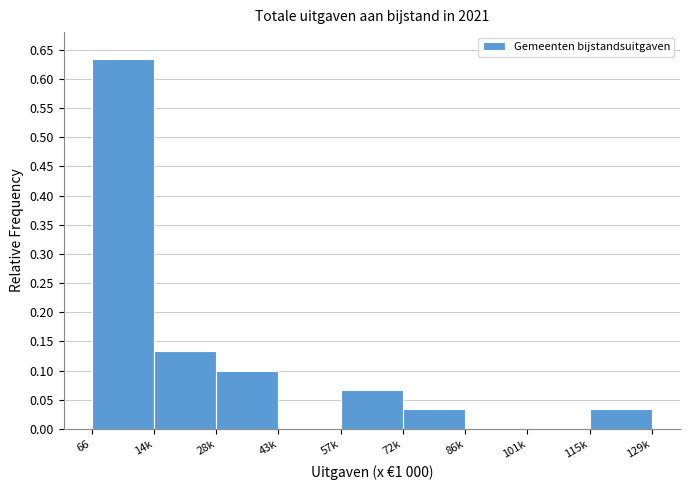

True or false: the data shows -0.4 at 86k.

False